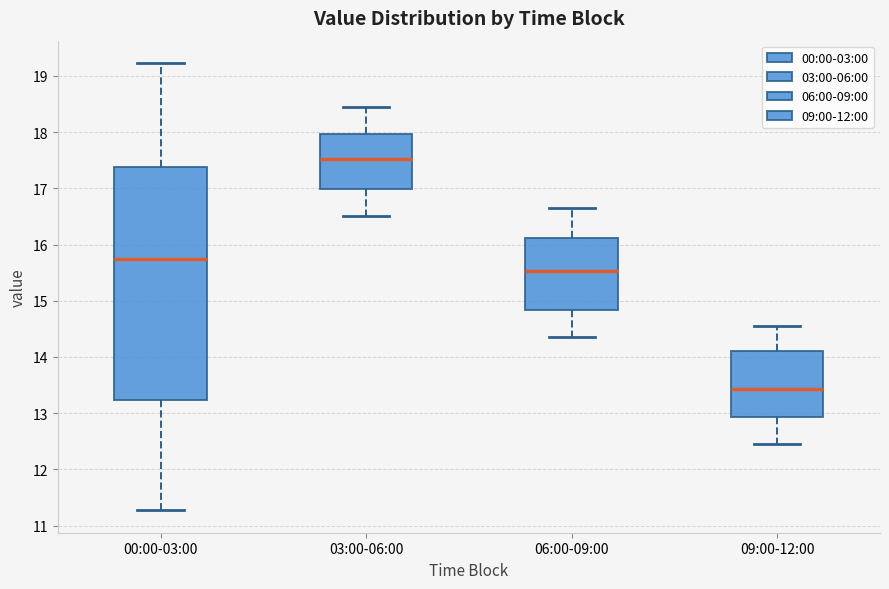

Which box's median line is the lowest?

09:00-12:00